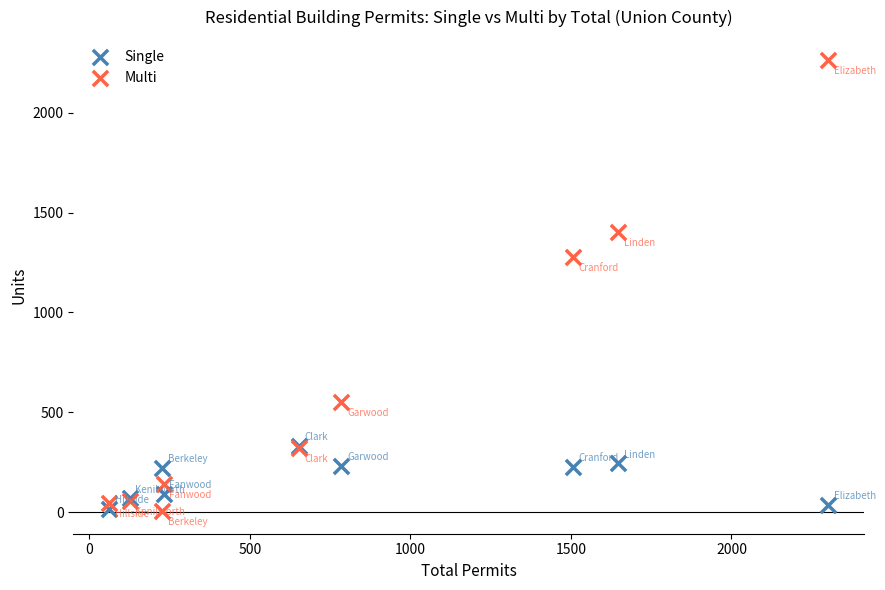

In the Multi series, what Y value is closest to 1135?

1279